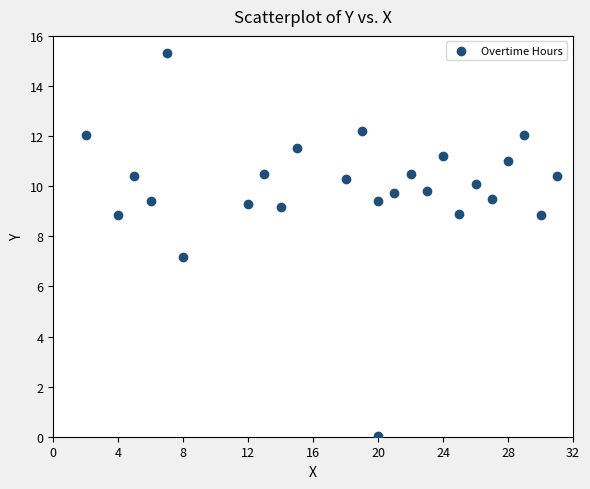

What is the range of Y values (max minus min)?

15.3